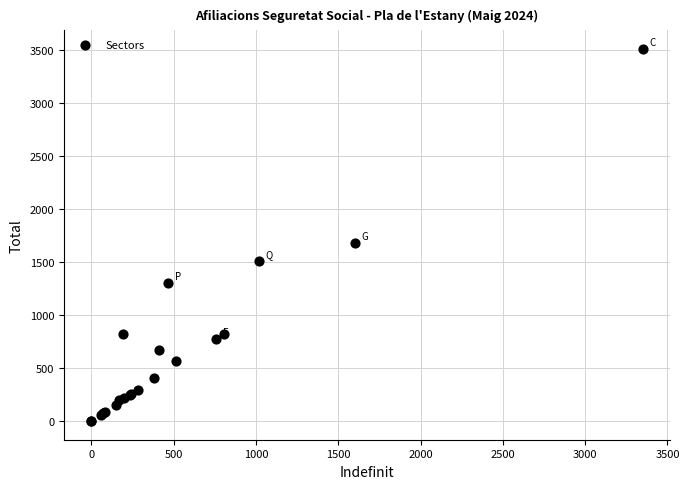

What Y value in the scatter plot is closest to 1755?

1675